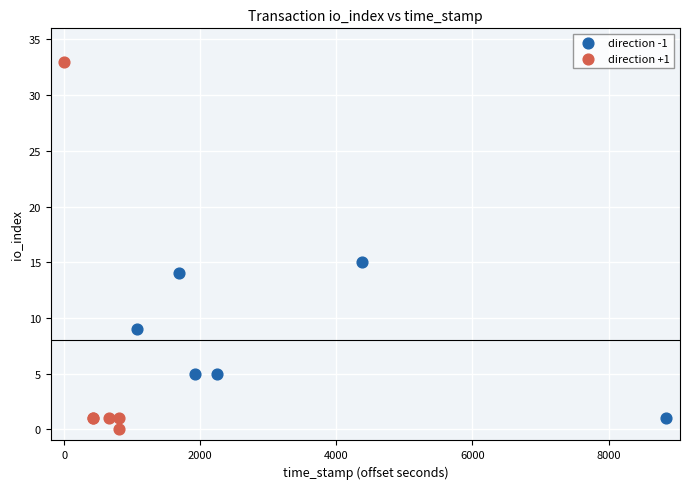

What are all the series names shown in the legend?

direction -1, direction +1